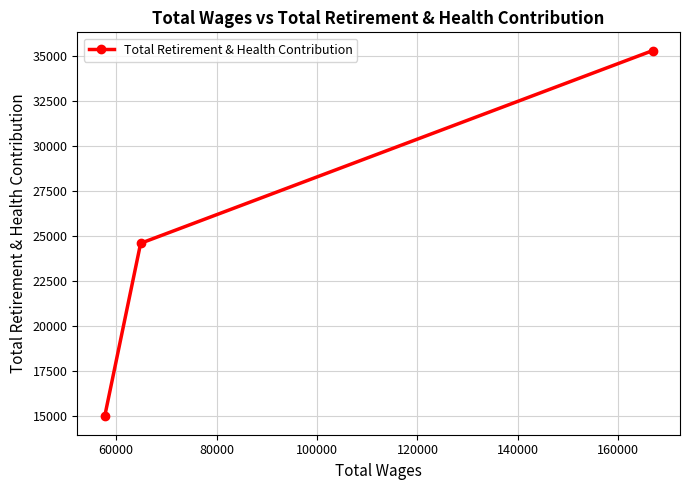

How many lines are shown in the chart?

1